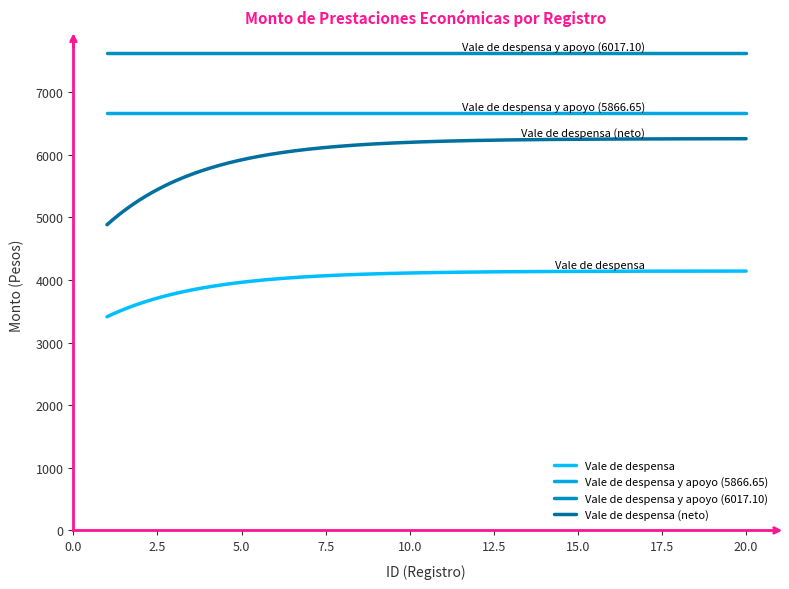

True or false: Vale de despensa has more than 0 points higher than both neighbors.

False